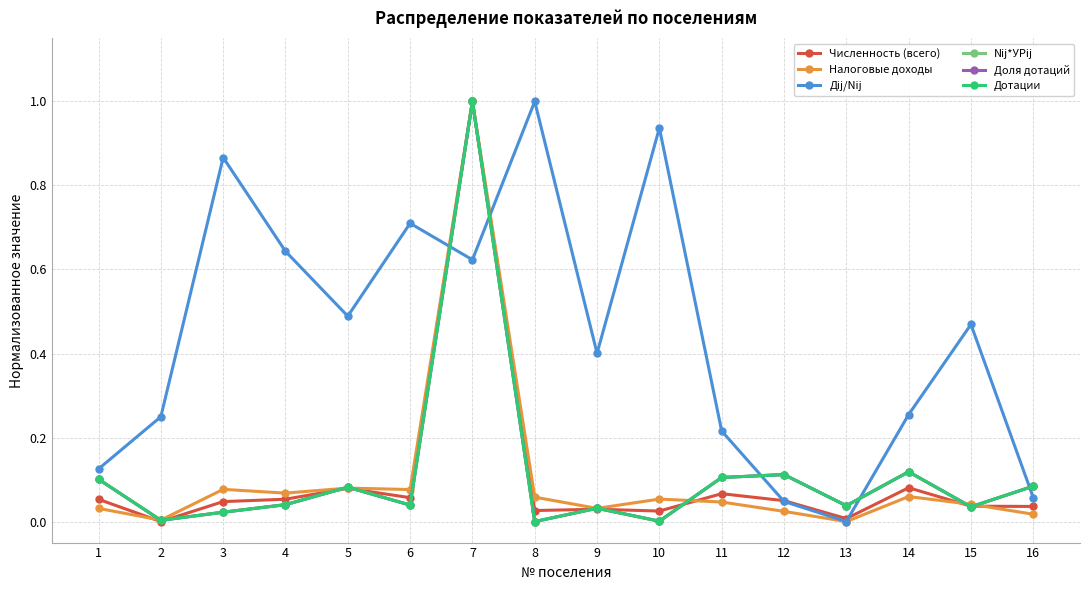

How many values in Численность (всего) are above zero?

15